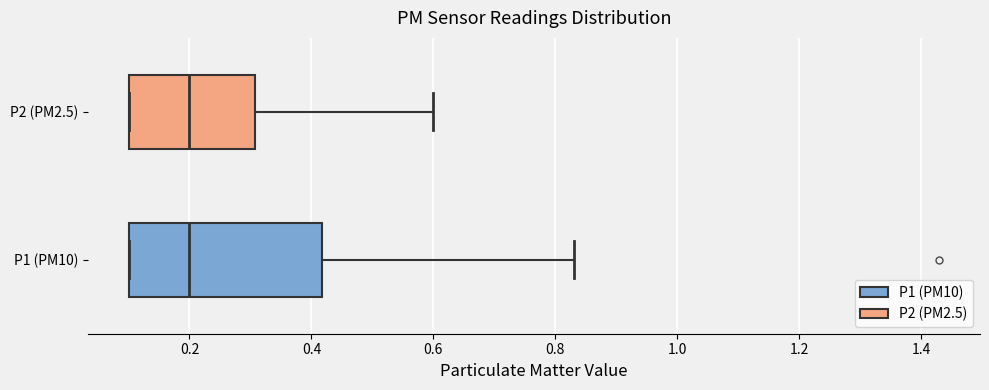

Where is the right edge of the box for P1 (PM10) on the x-axis? The values are not printed on the chart, so give them approximately, as read against the axis.

0.42